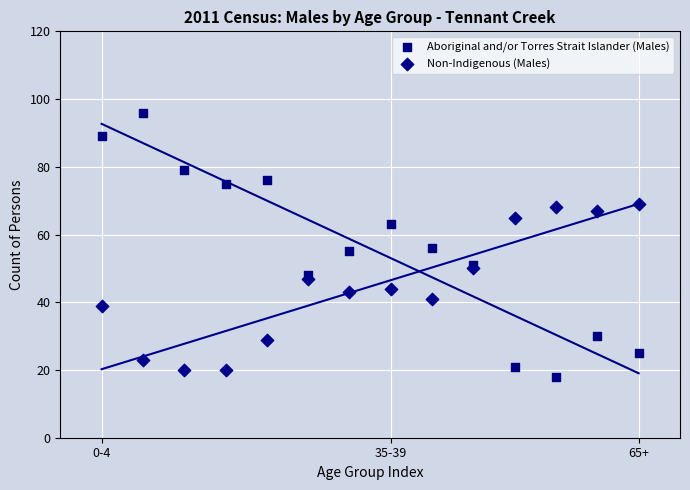

What are all the series names shown in the legend?

Aboriginal and/or Torres Strait Islander (Males), Non-Indigenous (Males)